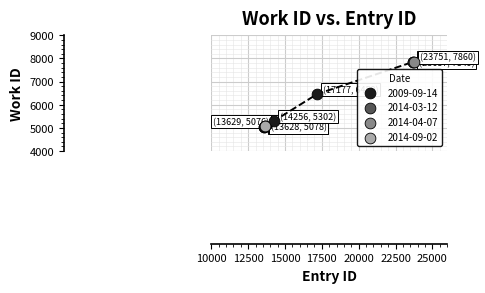

What are all the series names shown in the legend?

2009-09-14, 2014-03-12, 2014-04-07, 2014-09-02